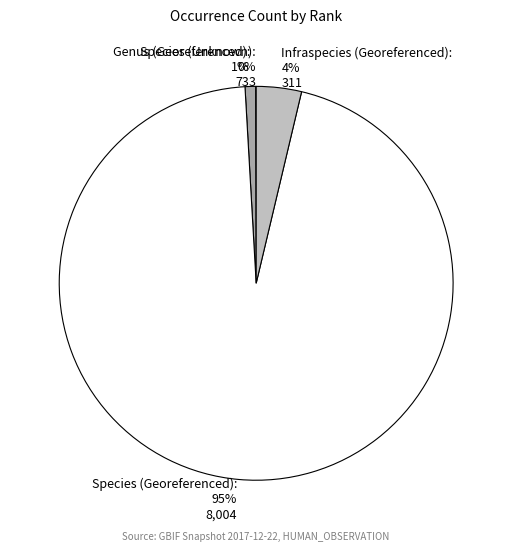

Which category has the biggest portion of the pie?

Species (Georeferenced)